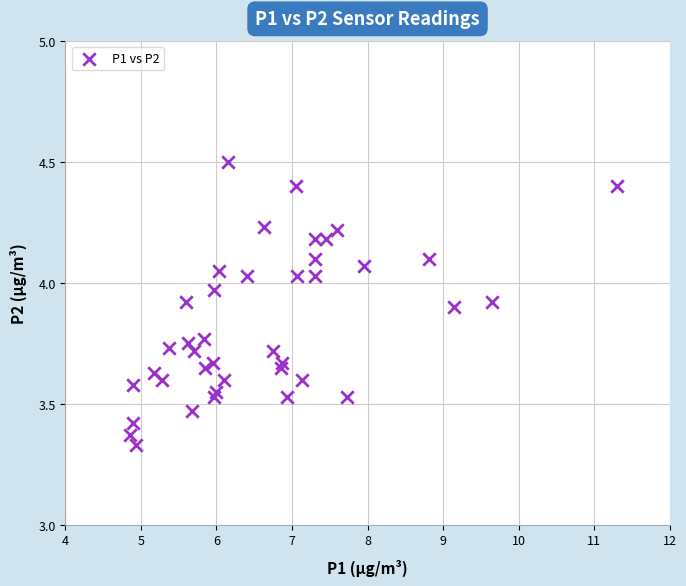

What is the range of Y values (max minus min)?

1.2